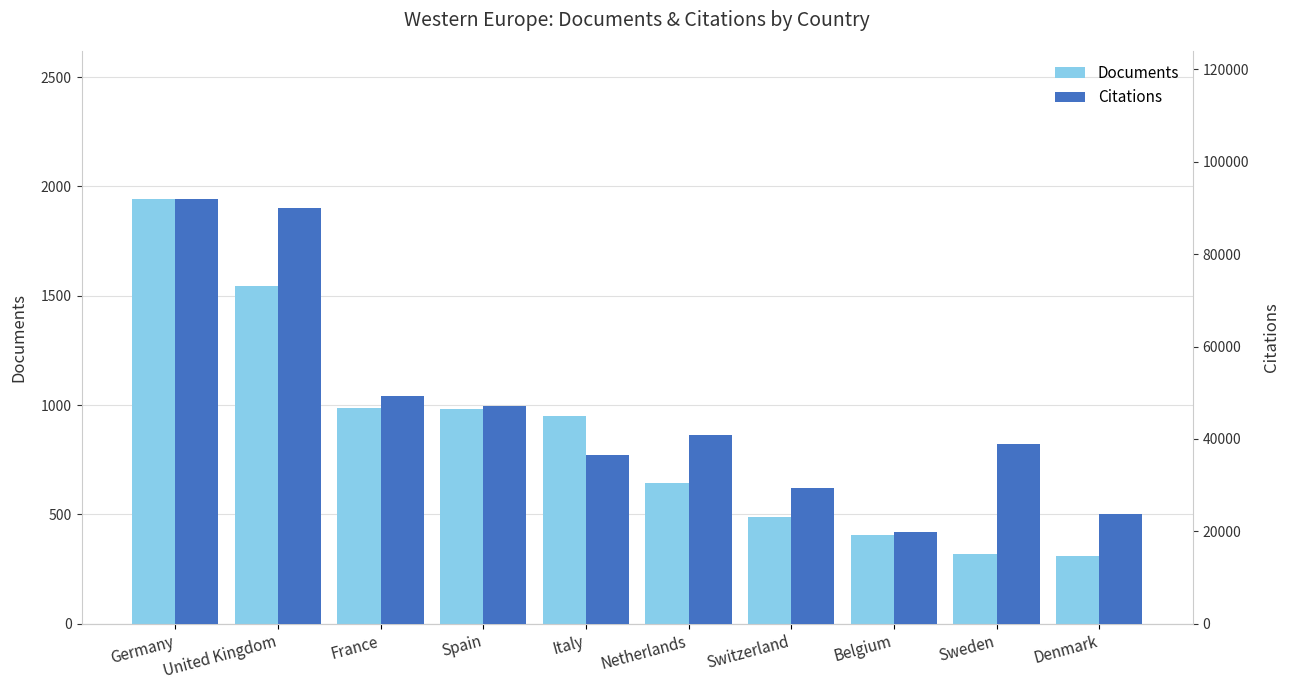

What is the highest value of the Citations series?

91850